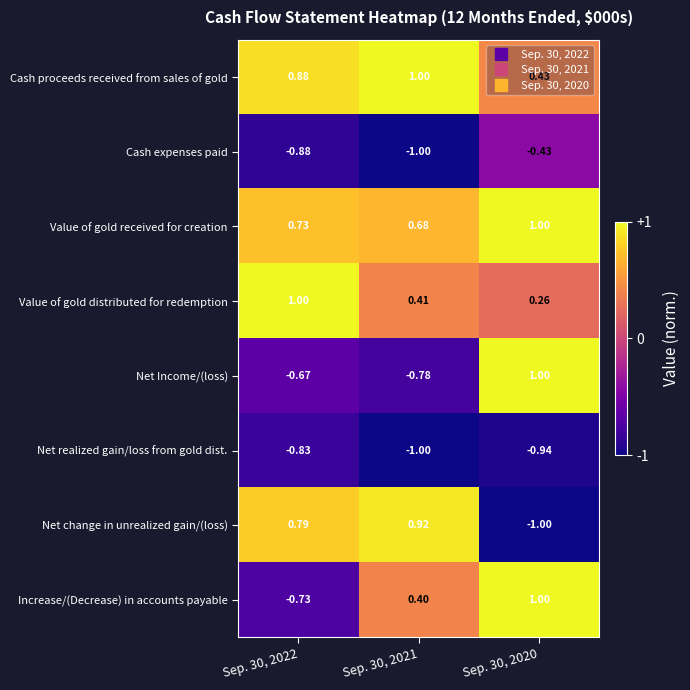

Which series has the largest total across all categories?

Value of gold received for creation